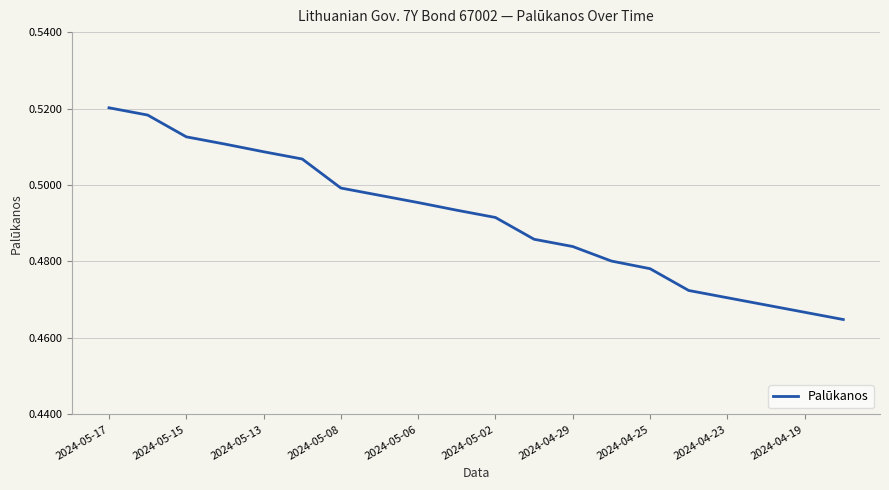

What is the value of the 7th point from the left?

0.5